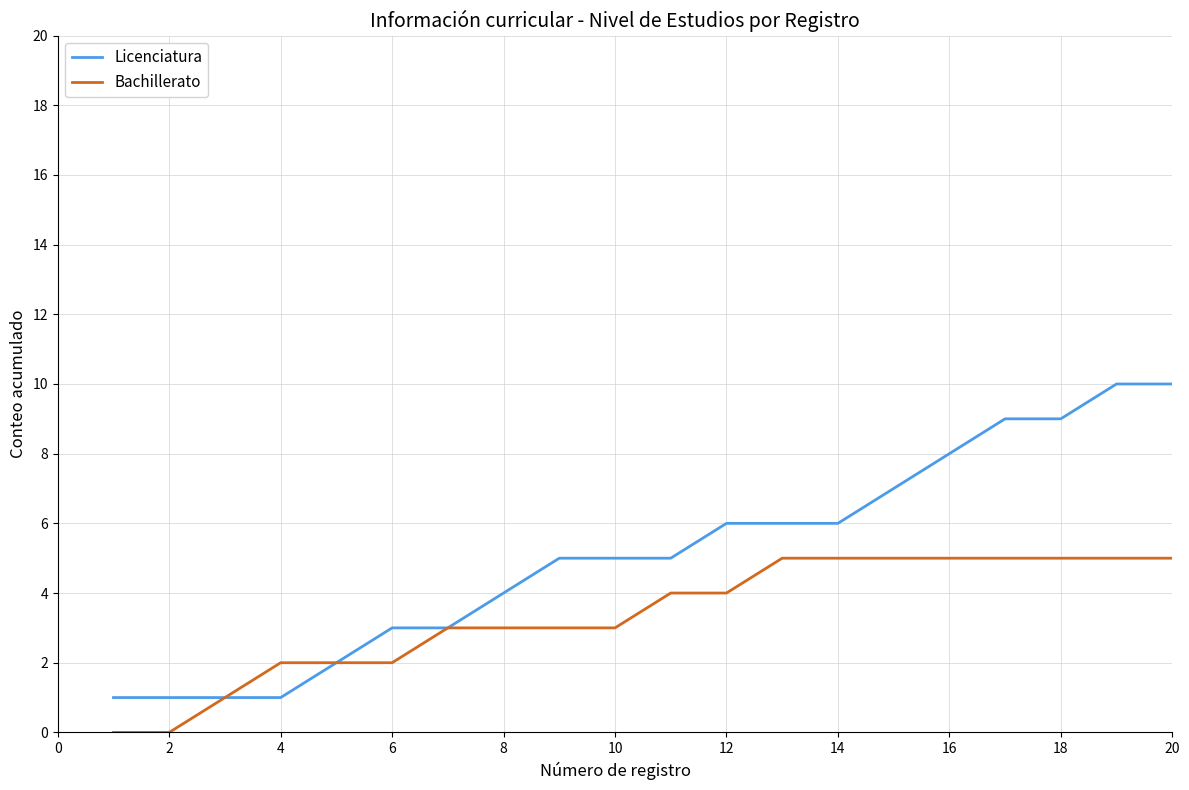

What is the maximum value for Licenciatura?

10